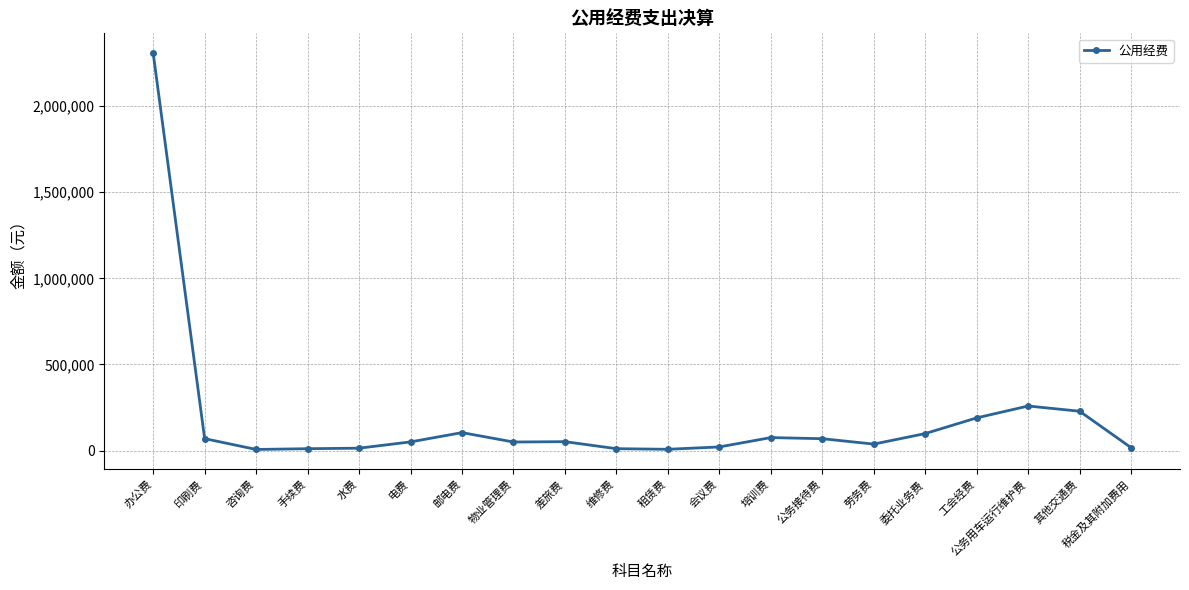

What value does the data have at 公务接待费?

69111.0